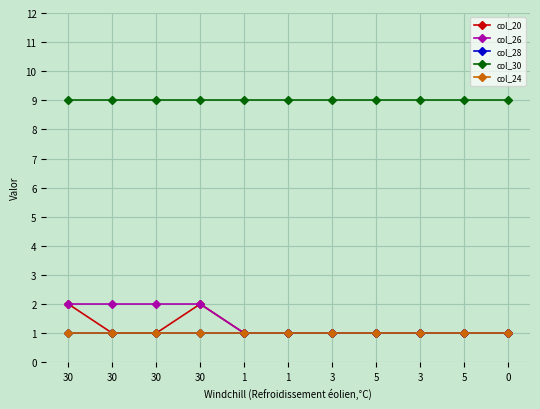

The col_24 series shows 1 at 3. True or false?

True